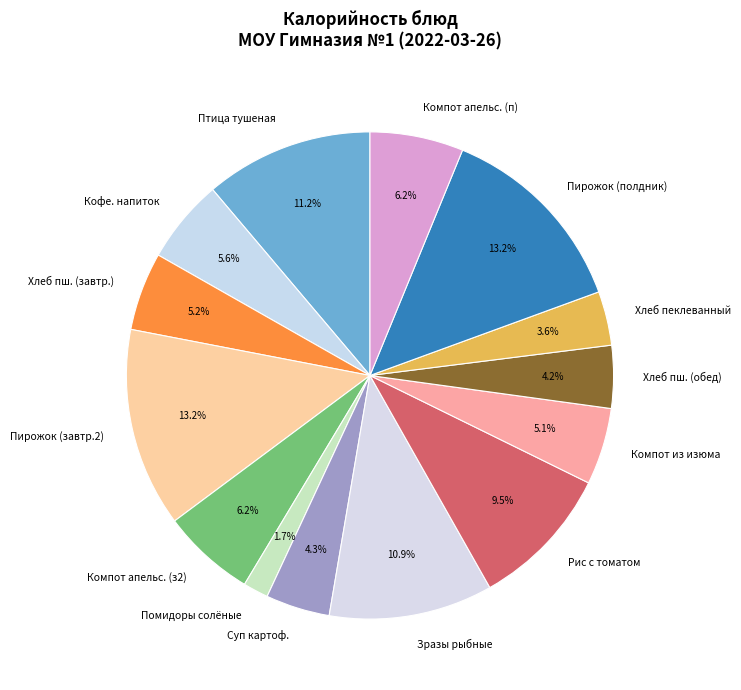

The Хлеб пеклеванный slice represents 4% of the pie. True or false?

True